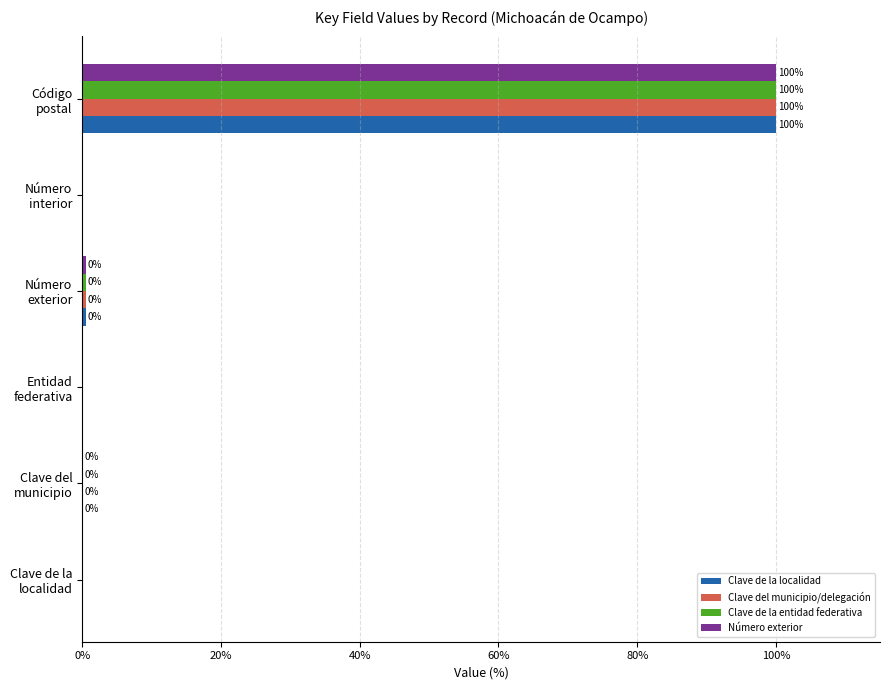

What is the maximum value for Número exterior?

100.0